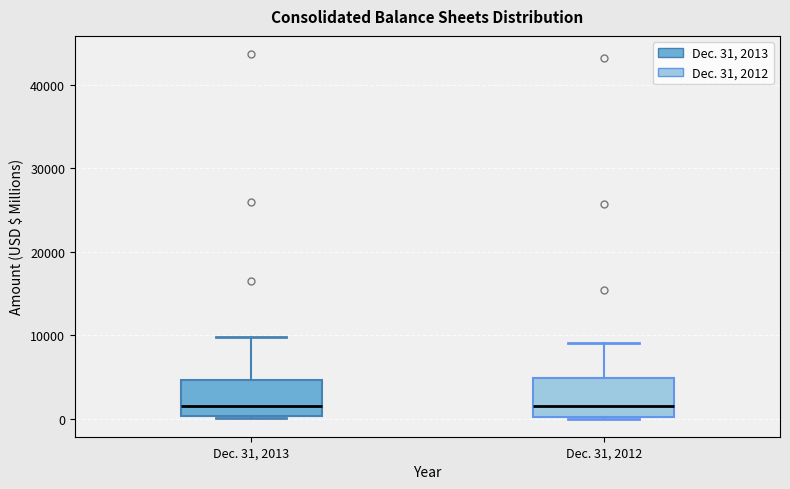

Reading left to right, transcribe this box plot: for each box, give where its median line is, the range the box spans, and where its two whiskers end, as read against the y-axis. The values are not printed on the chart, so give them approximately, as read against the axis.

Dec. 31, 2013: median 1000, box 0 to 5000, whiskers 0 to 10000
Dec. 31, 2012: median 2000, box 0 to 5000, whiskers 0 to 9000